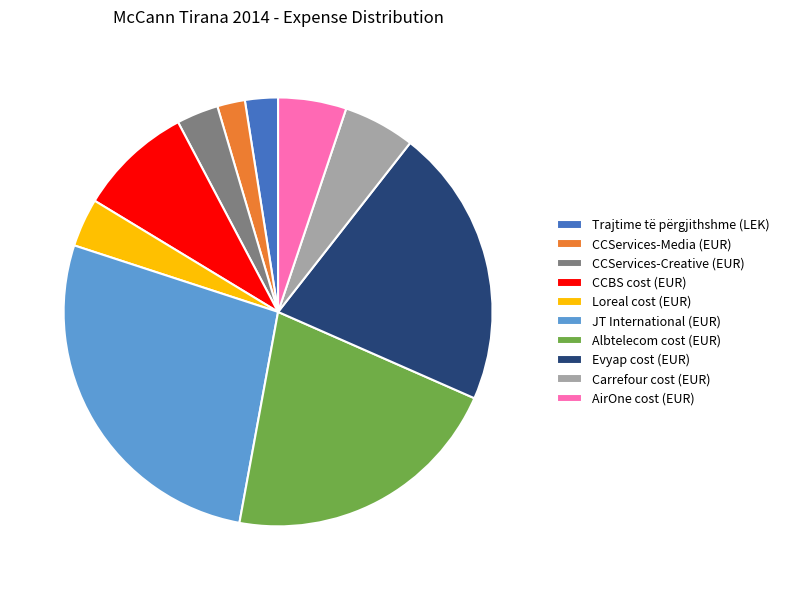

What is the largest slice in the pie chart?

JT International (EUR)